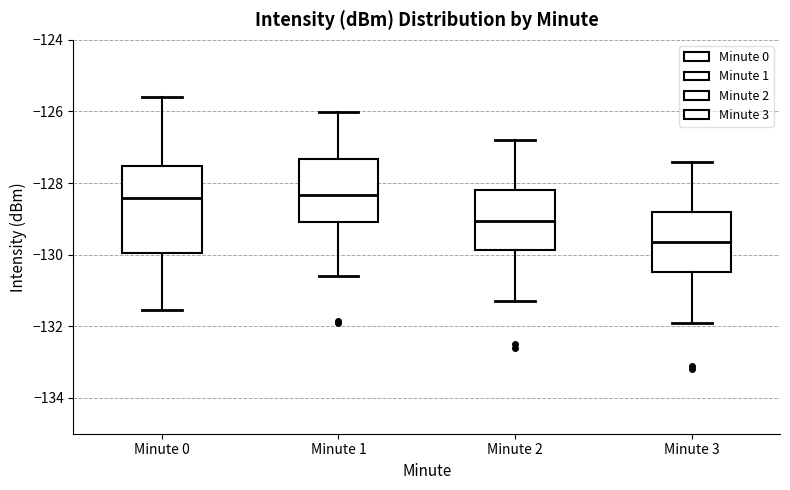

Comparing the boxes themselves (not the whiskers), which one is the tallest?

Minute 0